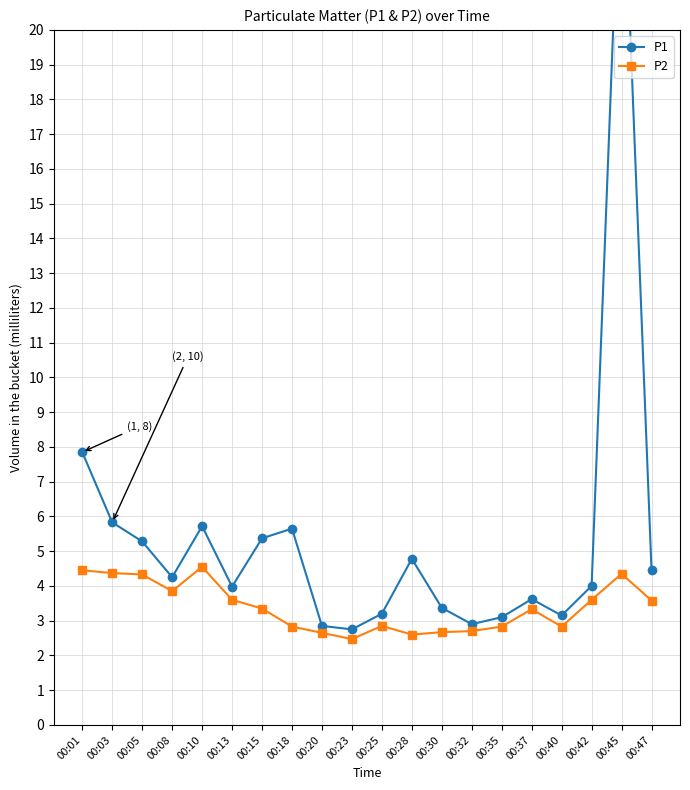

List the series in order of their overall mean, highest first.

P1, P2